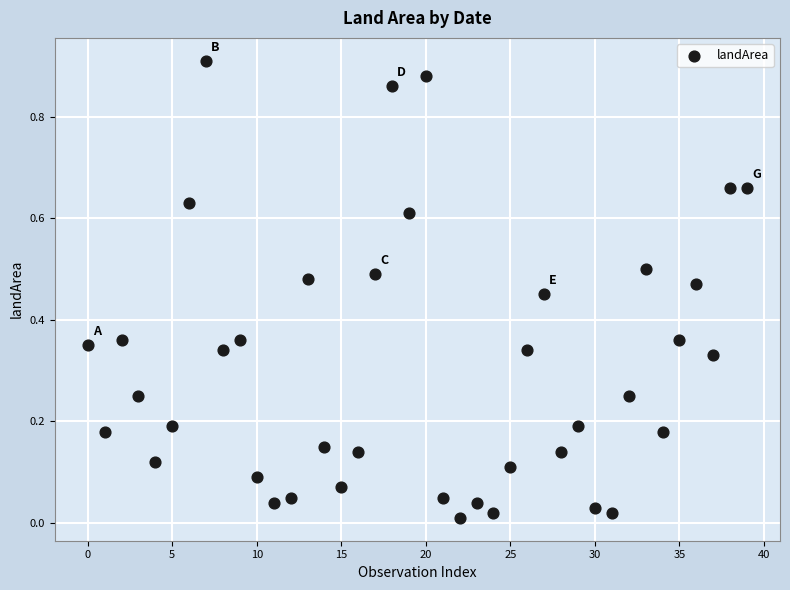

How many points are shown in the scatter plot?

40